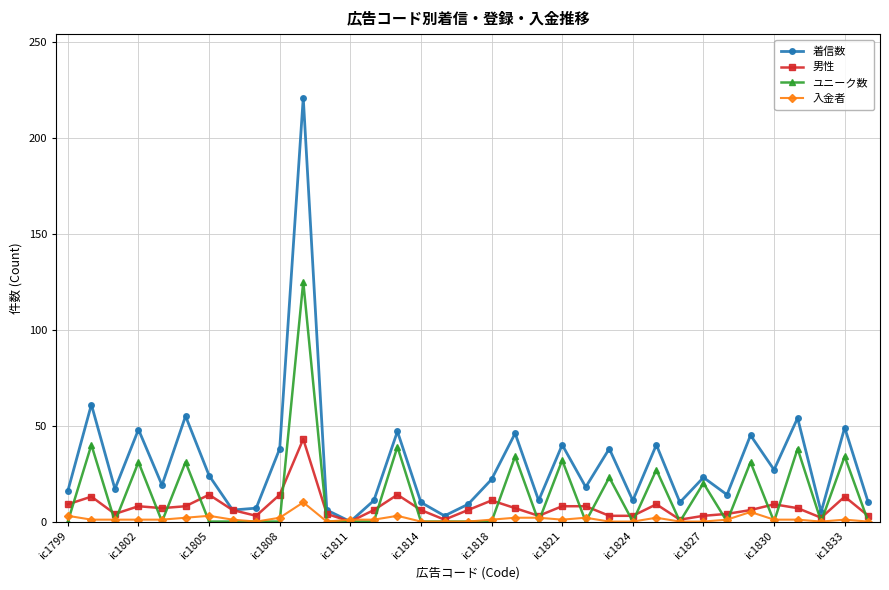

True or false: 男性 has more than 0 interior local peaks.

True